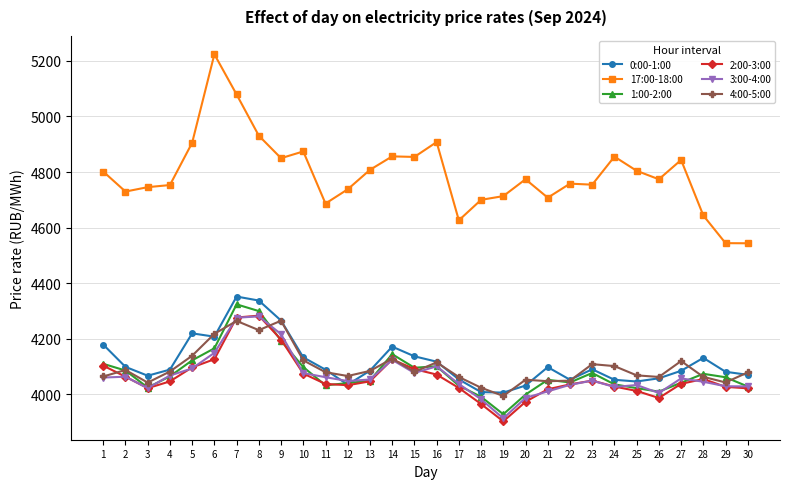

What is the difference between the 1:00-2:00 values at 1 and 7?

214.0